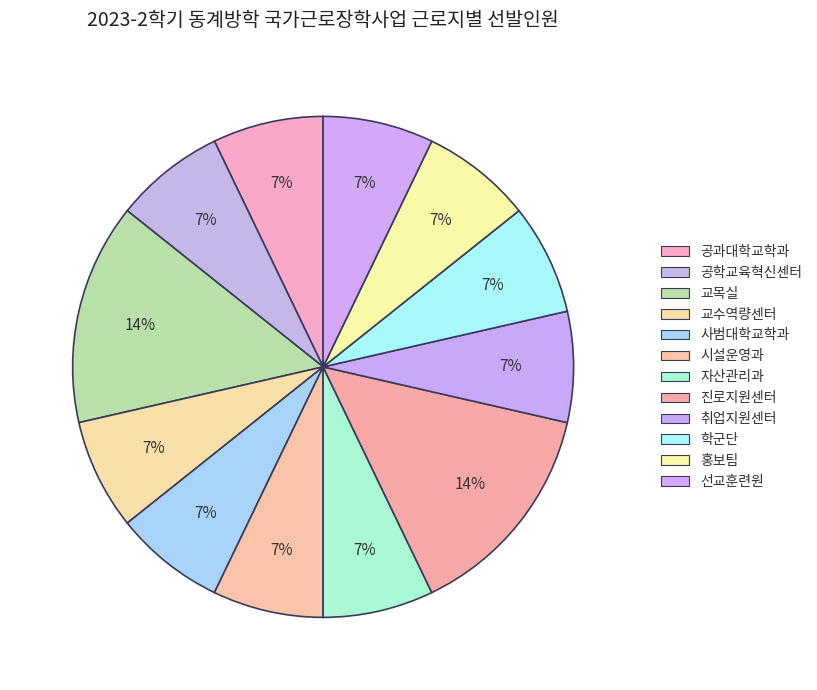

Rank the categories by value from highest to lowest.

교목실, 진로지원센터, 공과대학교학과, 공학교육혁신센터, 교수역량센터, 사범대학교학과, 시설운영과, 자산관리과, 취업지원센터, 학군단, 홍보팀, 선교훈련원